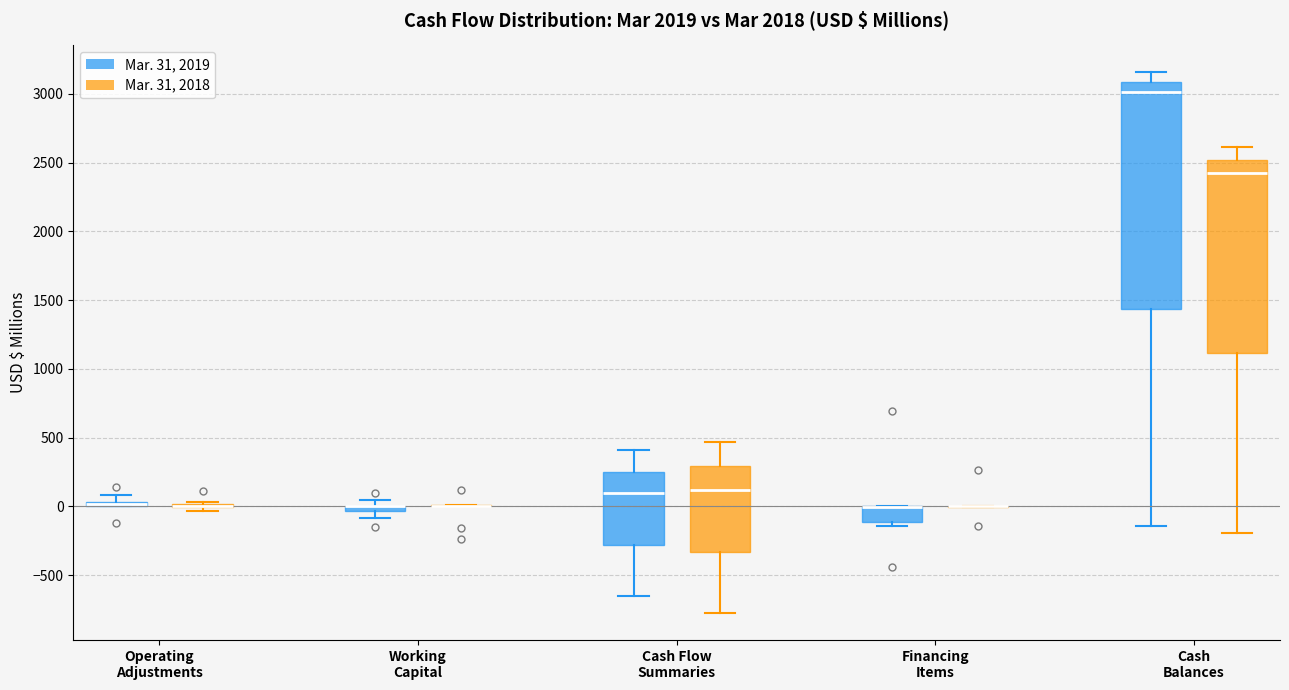

Which box is the tallest, from its lower edge to its upper edge?

Cash Balances (Mar. 31, 2019)